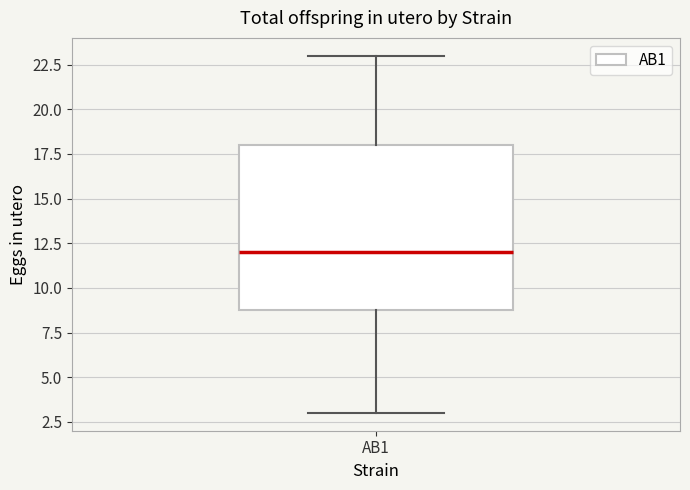

Read this box plot against the y-axis: the position of the median line, the range covered by the box, and the ends of both whiskers. The values are not printed on the chart, so give them approximately, as read against the axis.

median 12, box 9 to 18, whiskers 3 to 23